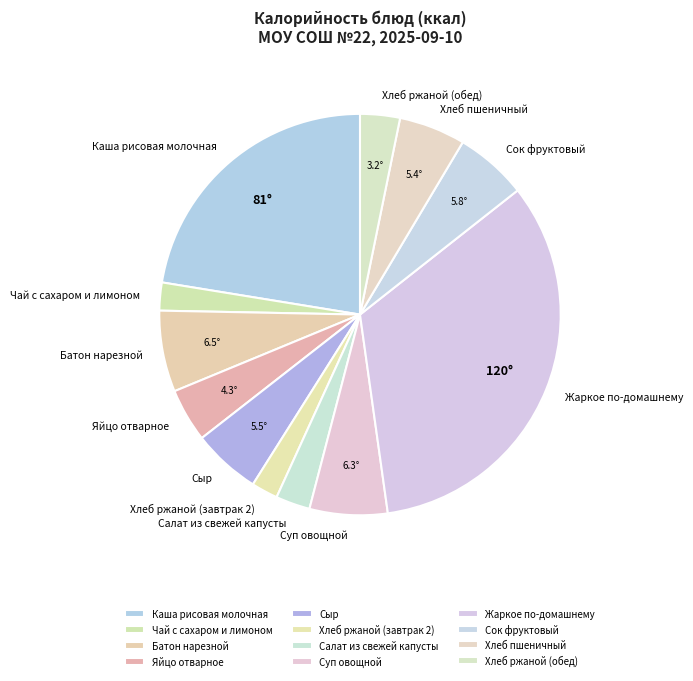

Does any single category account for the majority?

No